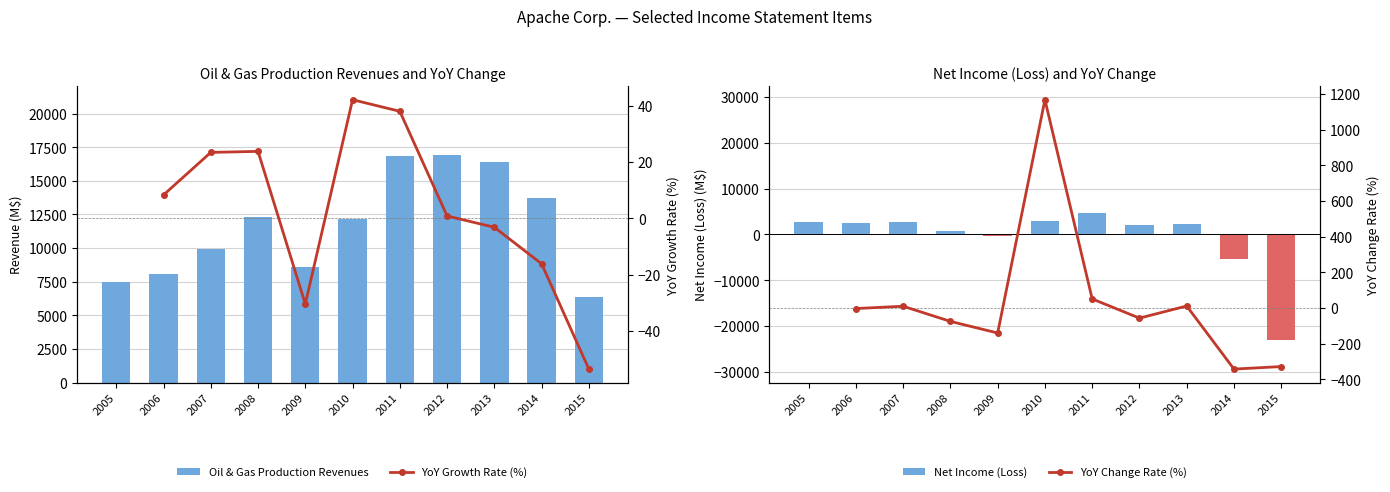

What is the difference between the maximum and minimum values in the Net Income (Loss) series?

27703